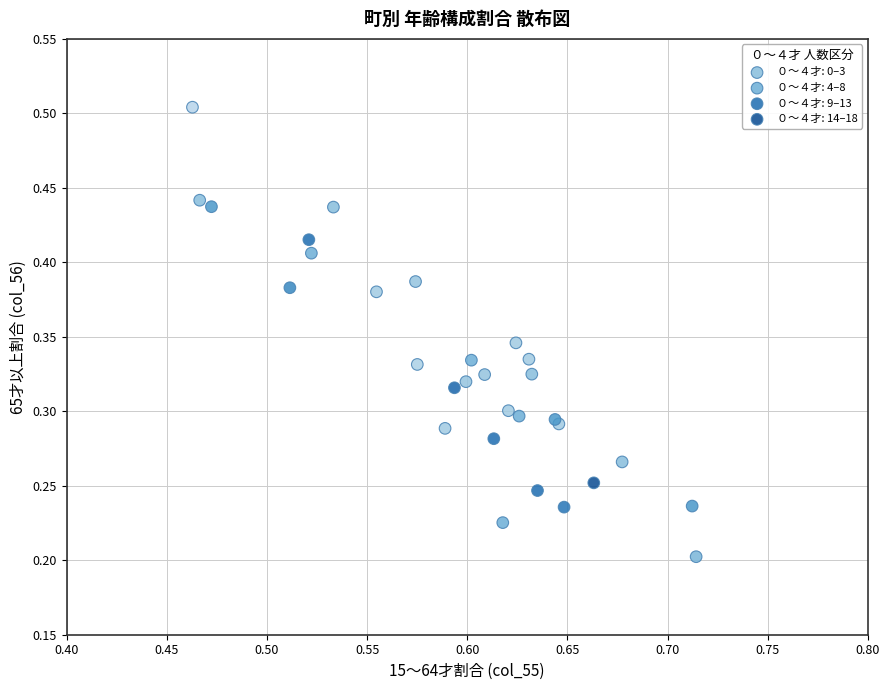

Which series reaches the minimum Y coordinate?

０～４才: 4–8